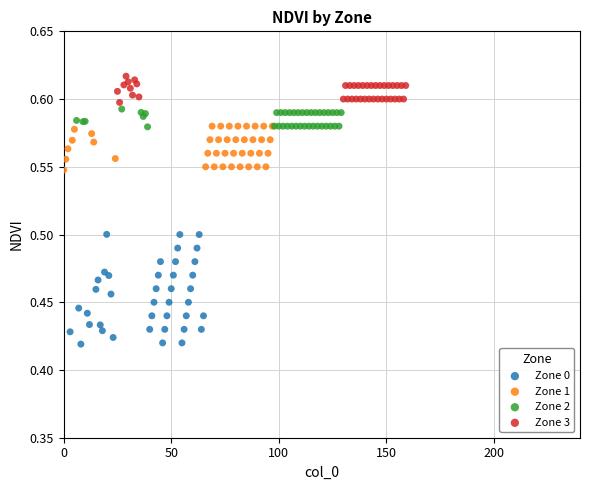

Which series contains the highest Y value?

Zone 3